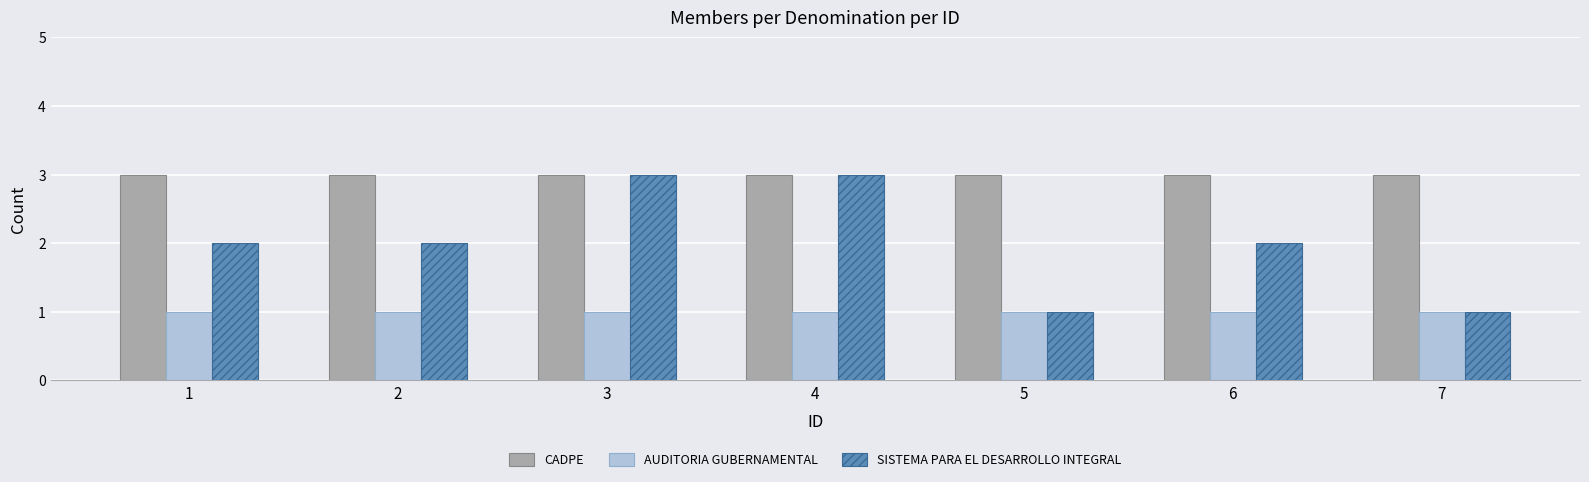

The SISTEMA PARA EL DESARROLLO INTEGRAL series shows 3 at 3. True or false?

True